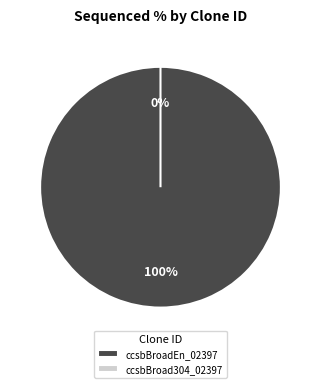

To the nearest percent, what is the difference between the ccsbBroad304_02397 and ccsbBroadEn_02397 slice percentages?

100%